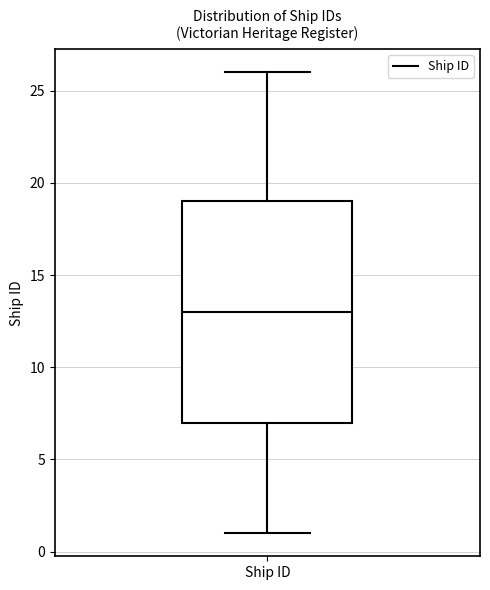

Read this box plot against the y-axis: the position of the median line, the range covered by the box, and the ends of both whiskers. The values are not printed on the chart, so give them approximately, as read against the axis.

median 13, box 7 to 19, whiskers 1 to 26